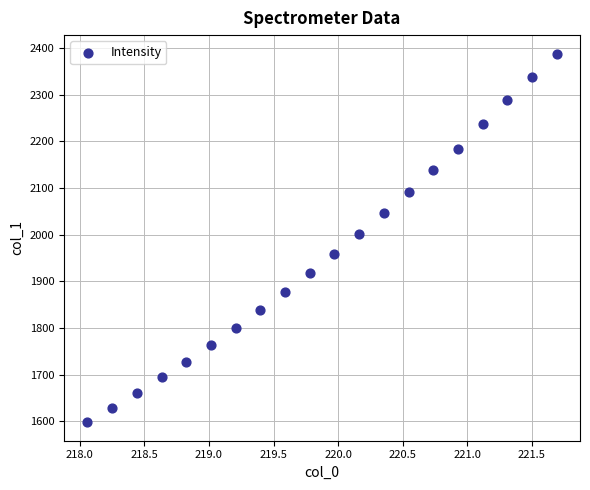

What is the range of Y values (max minus min)?

789.8